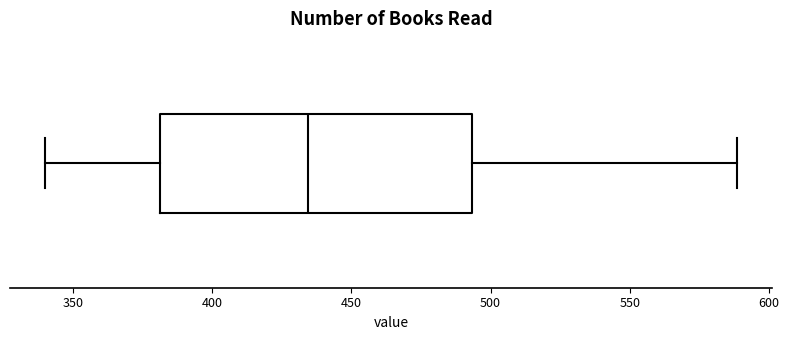

Read this box plot against the x-axis: the position of the median line, the range covered by the box, and the ends of both whiskers. The values are not printed on the chart, so give them approximately, as read against the axis.

median 435, box 380 to 495, whiskers 340 to 590